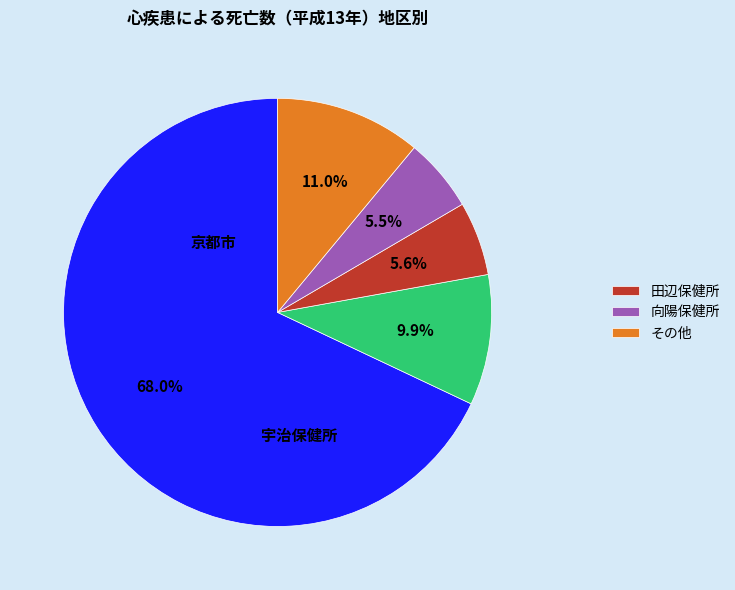

How many slices are in this pie chart?

5